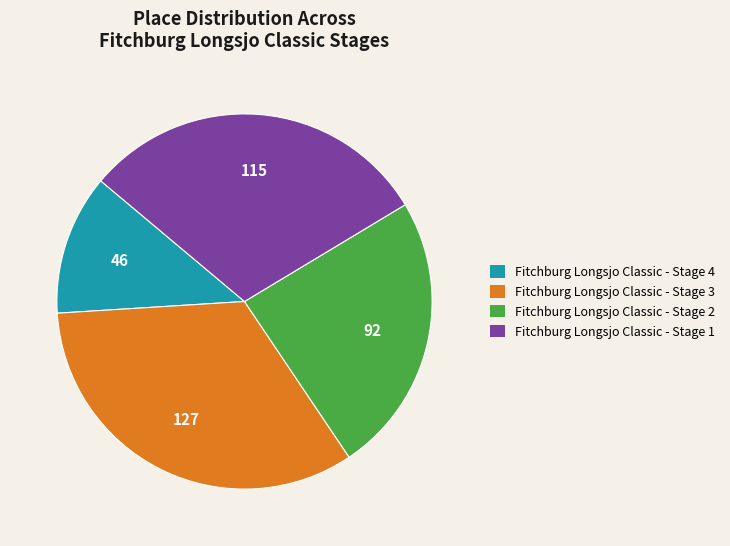

What is the largest slice in the pie chart?

Fitchburg Longsjo Classic - Stage 3